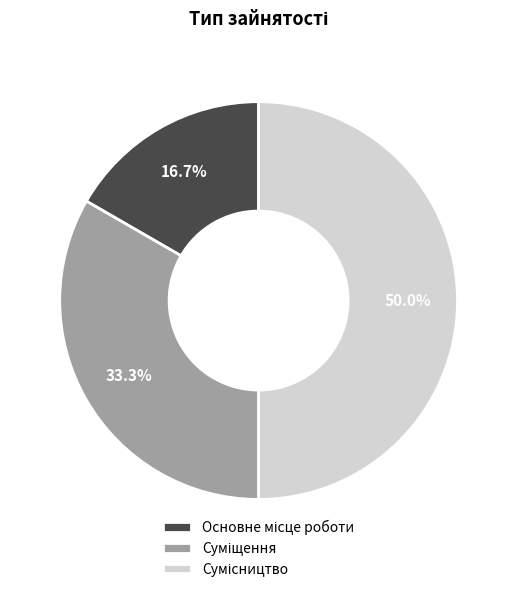

Count the number of slices in the pie.

3